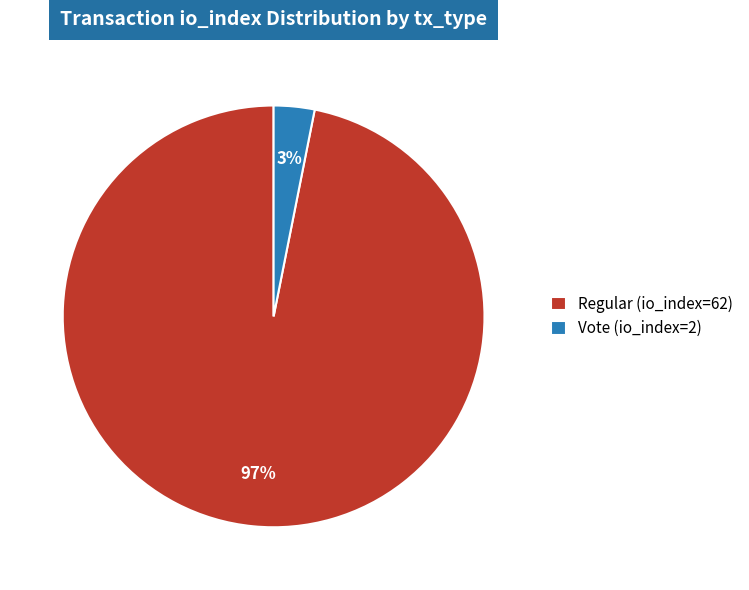

What percentage is the Regular (io_index=62) slice, to the nearest percent?

97%